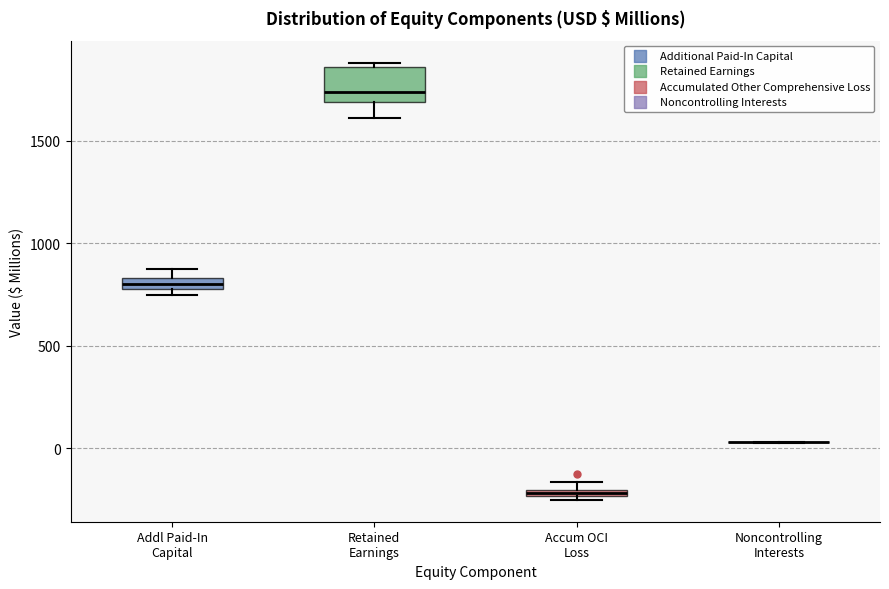

Which box is the tallest, from its lower edge to its upper edge?

Retained Earnings